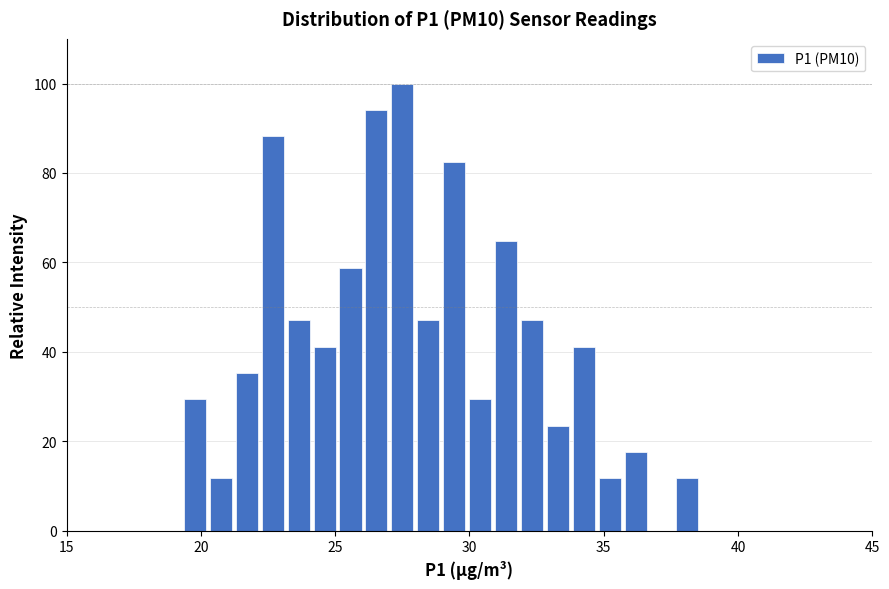

Around what value on the x-axis is the tallest bar? Give the approximate position of its centre, as read against the axis.

27.5